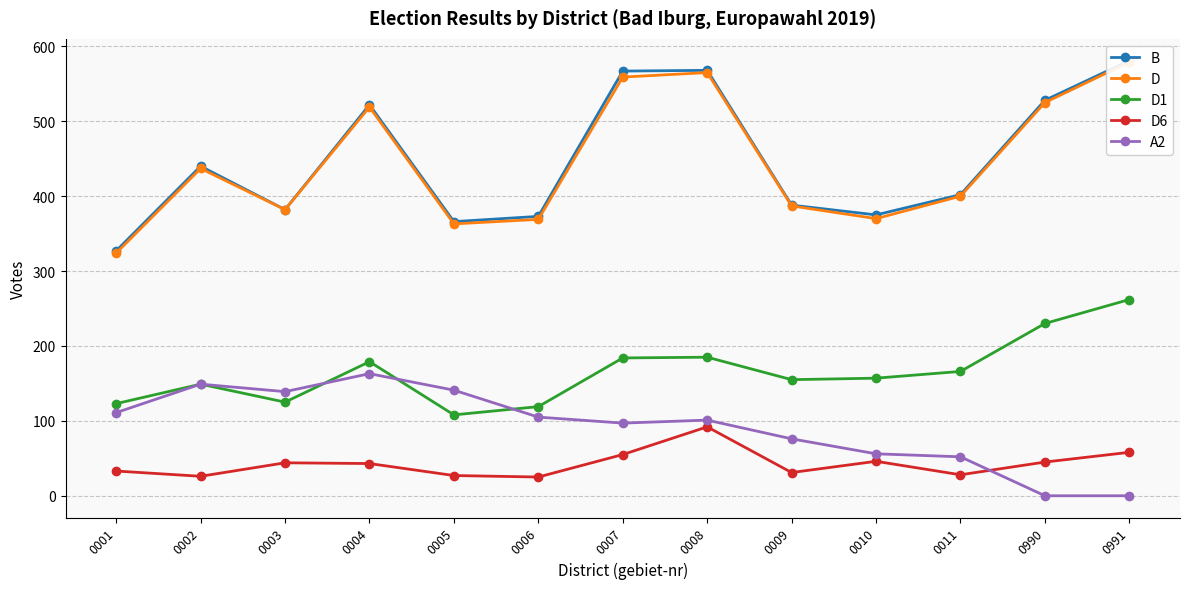

Reading right to left, transcribe all the data shown in this chart.

B: 581	528	402	375	388	568	567	373	366	522	382	440	327
D: 579	525	400	370	387	565	559	369	363	519	382	437	324
D1: 262	230	166	157	155	185	184	119	108	179	125	149	123
D6: 58	45	28	46	31	92	55	25	27	43	44	26	33
A2: 0	0	52	56	76	101	97	105	141	163	139	149	111